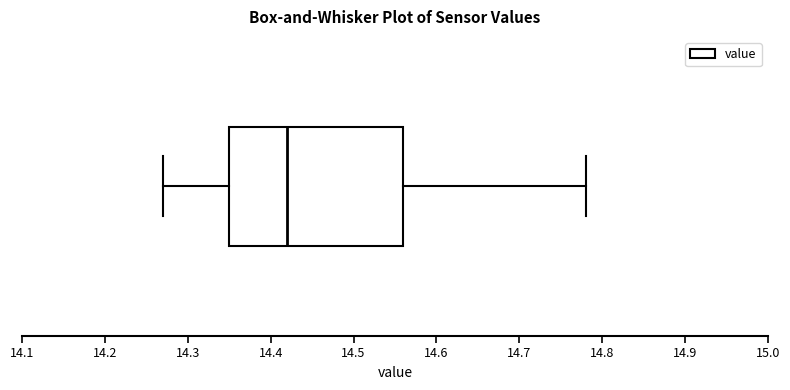

Read this box plot against the x-axis: the position of the median line, the range covered by the box, and the ends of both whiskers. The values are not printed on the chart, so give them approximately, as read against the axis.

median 14.42, box 14.35 to 14.56, whiskers 14.27 to 14.78